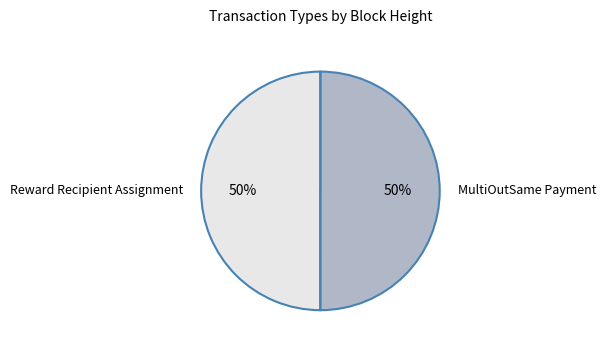

Do Reward Recipient Assignment and MultiOutSame Payment together represent more than half of the pie?

Yes